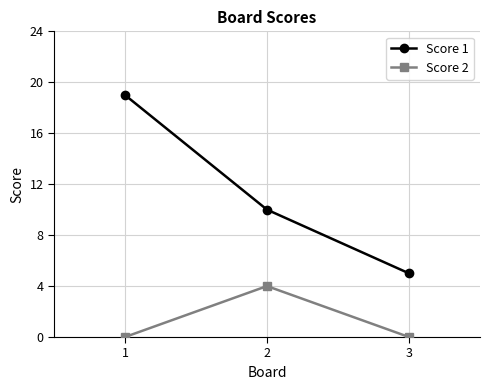

What value does the Score 1 series have at 2, to the nearest 10?

10